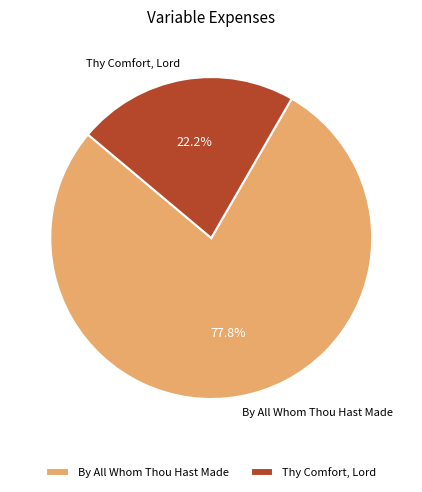

How many slices are in this pie chart?

2